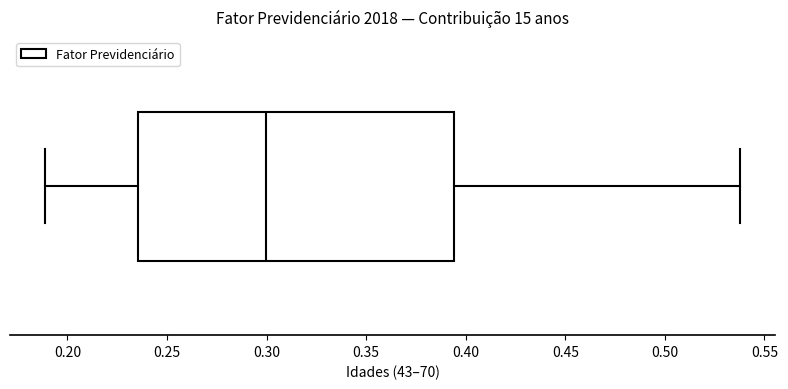

Read this box plot against the x-axis: the position of the median line, the range covered by the box, and the ends of both whiskers. The values are not printed on the chart, so give them approximately, as read against the axis.

median 0.300, box 0.235 to 0.395, whiskers 0.190 to 0.540